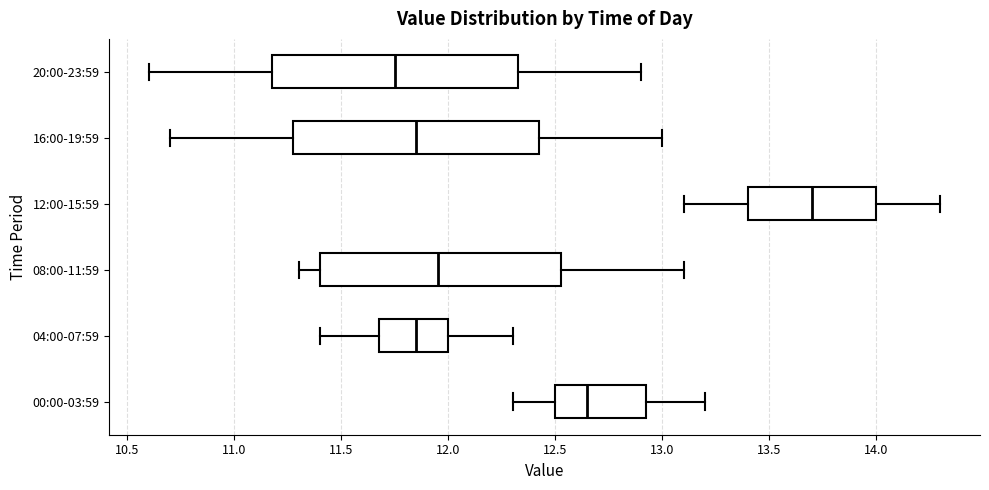

Reading bottom to top, read every box against the x-axis: the position of its median line, the range the box covers, and the ends of its whiskers. The values are not printed on the chart, so give them approximately, as read against the axis.

00:00-03:59: median 12.65, box 12.50 to 12.95, whiskers 12.30 to 13.20
04:00-07:59: median 11.85, box 11.70 to 12.00, whiskers 11.40 to 12.30
08:00-11:59: median 11.95, box 11.40 to 12.55, whiskers 11.30 to 13.10
12:00-15:59: median 13.70, box 13.40 to 14.00, whiskers 13.10 to 14.30
16:00-19:59: median 11.85, box 11.30 to 12.45, whiskers 10.70 to 13.00
20:00-23:59: median 11.75, box 11.20 to 12.35, whiskers 10.60 to 12.90